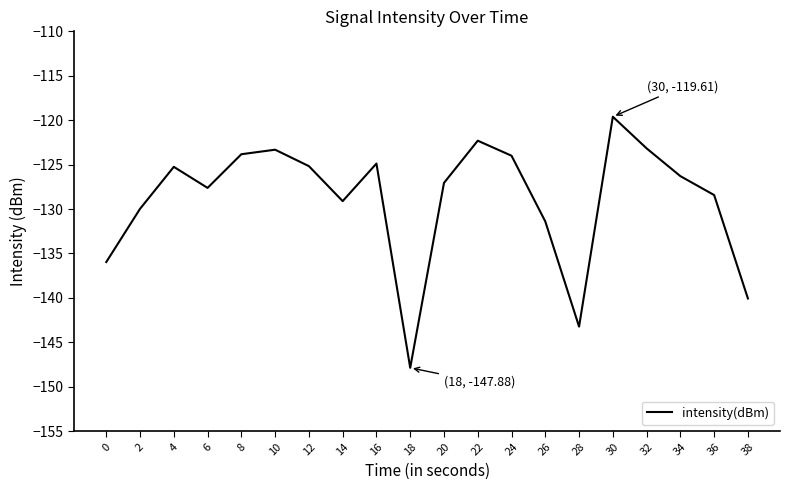

Does the chart have visible grid lines?

No